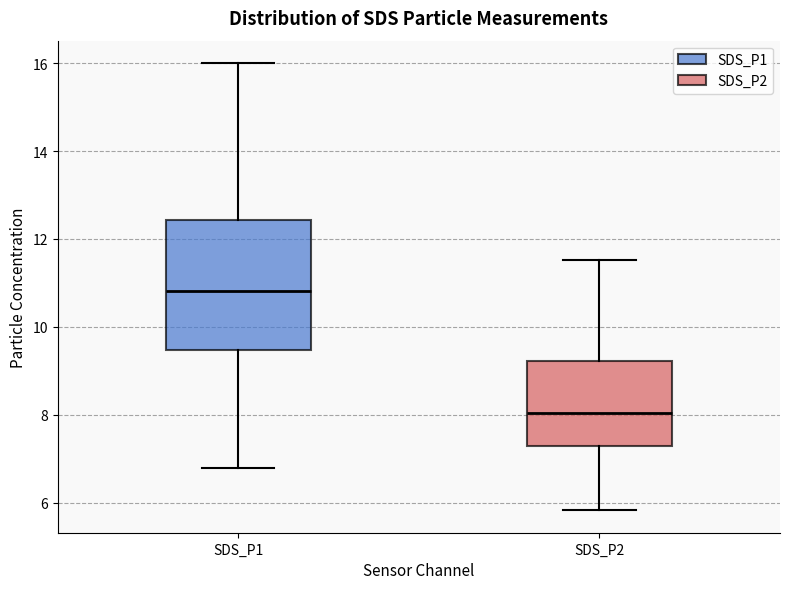

Reading left to right, read every box against the y-axis: the position of its median line, the range the box covers, and the ends of its whiskers. The values are not printed on the chart, so give them approximately, as read against the axis.

SDS_P1: median 10.8, box 9.4 to 12.4, whiskers 6.8 to 16.0
SDS_P2: median 8.0, box 7.2 to 9.2, whiskers 5.8 to 11.6